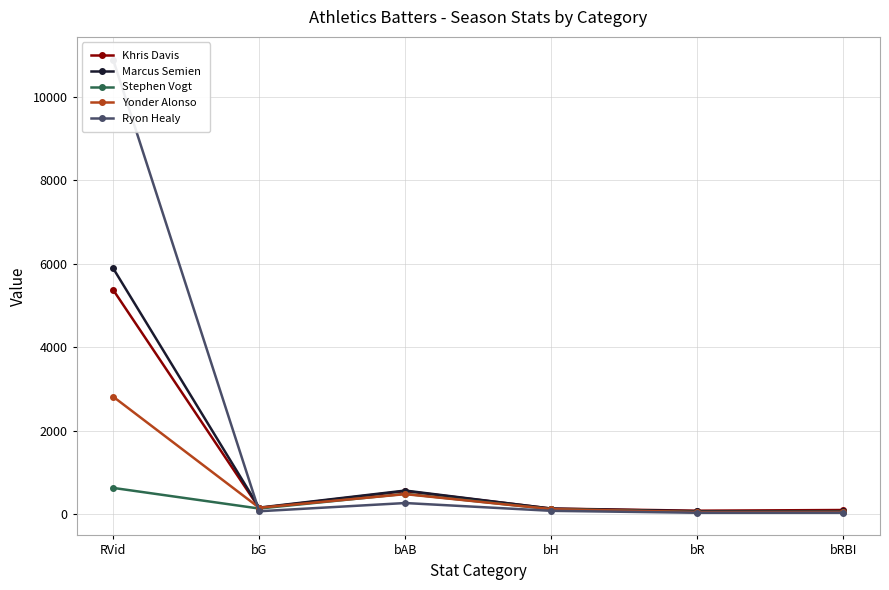

Where does the Khris Davis series first go above 150?

RVid